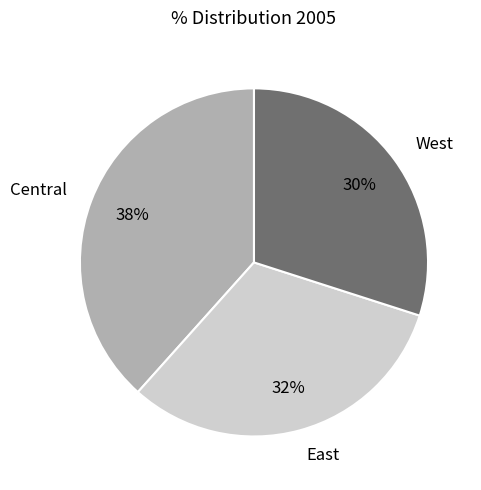

To the nearest percent, what portion does East represent?

32%